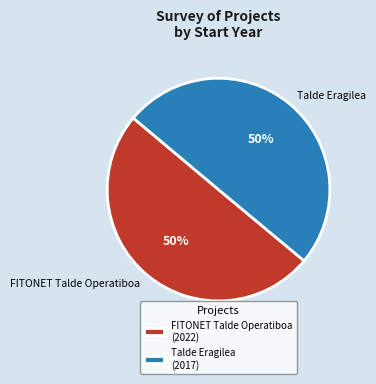

Do Talde Eragilea and FITONET Talde Operatiboa together represent more than half of the pie?

Yes